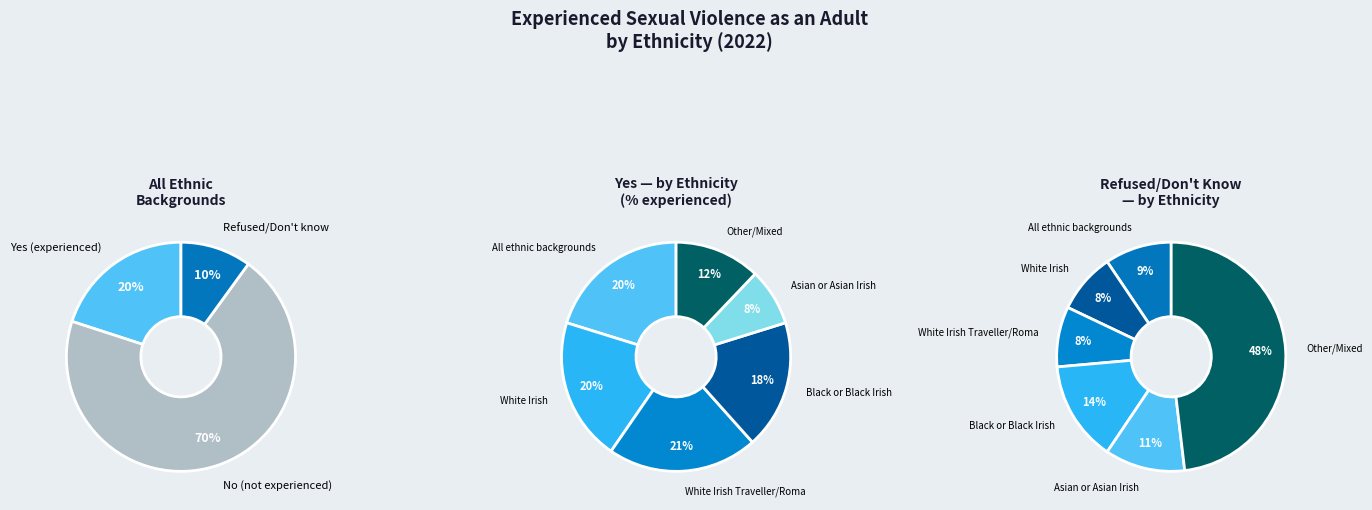

How many slices are in this pie chart?

6